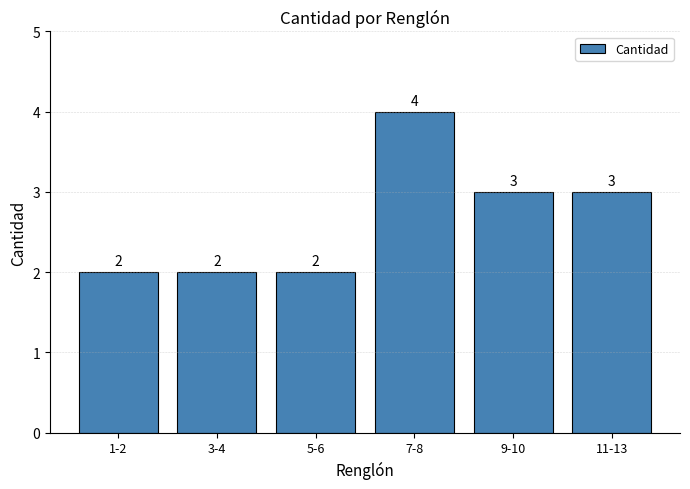

Reading right to left, what are all the values shown in this chart?

11-13=3	9-10=3	7-8=4	5-6=2	3-4=2	1-2=2